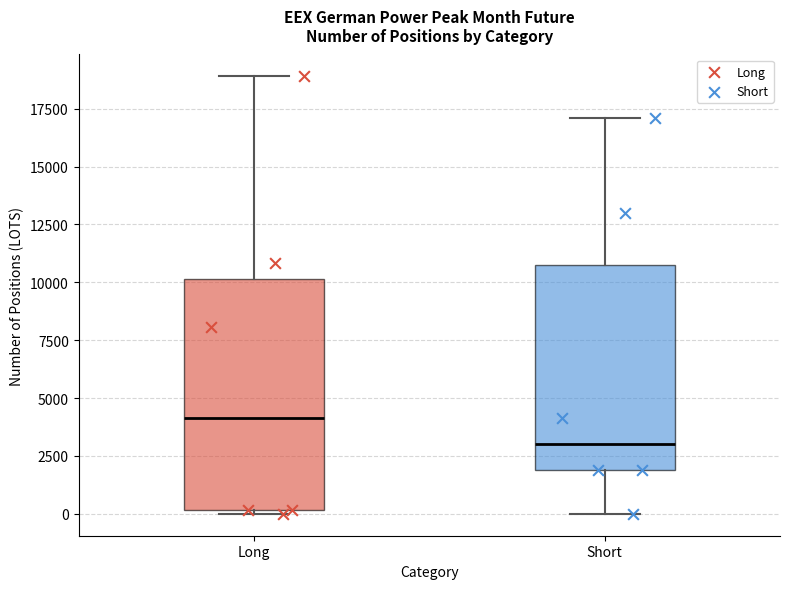

Which box's median line is the highest?

Long